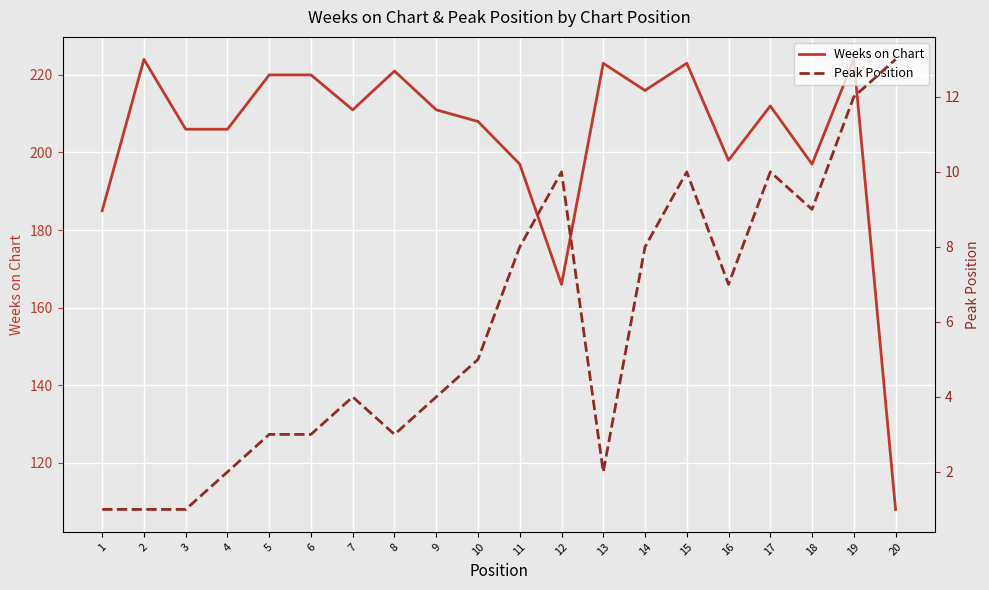

Which series has the largest range (max minus min)?

Weeks on Chart